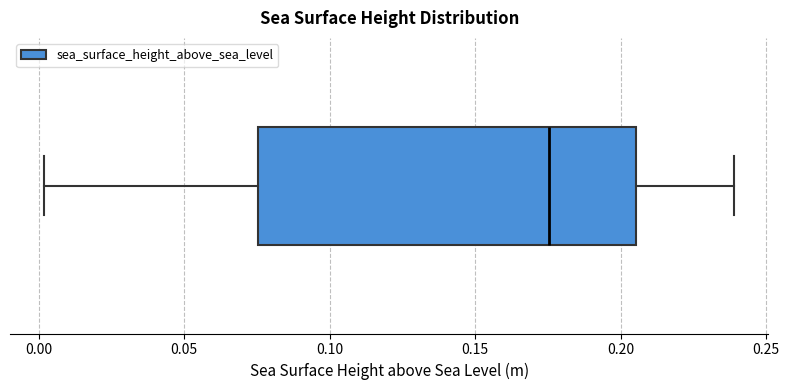

Where does the right whisker of the box end on the x-axis? The values are not printed on the chart, so give them approximately, as read against the axis.

0.240